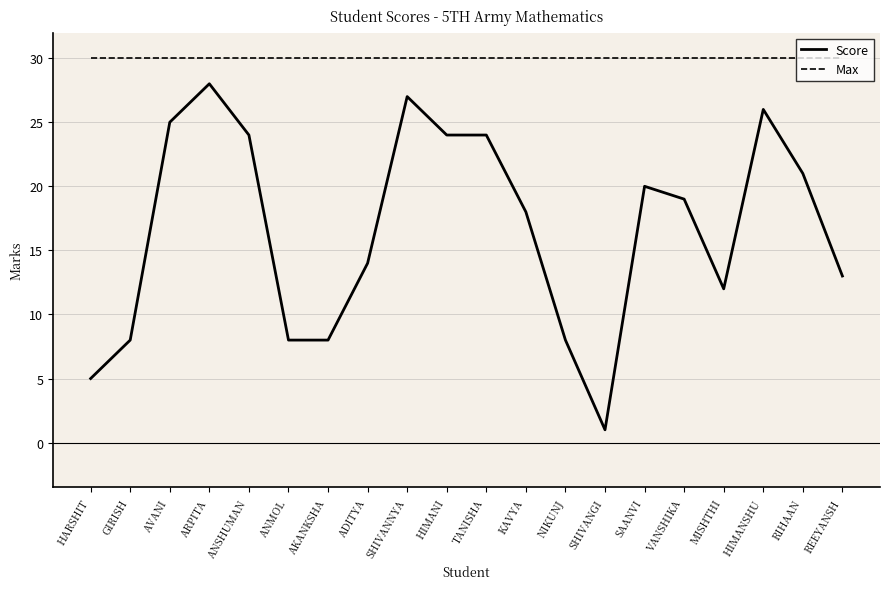

True or false: Score and Max cross at least once.

False